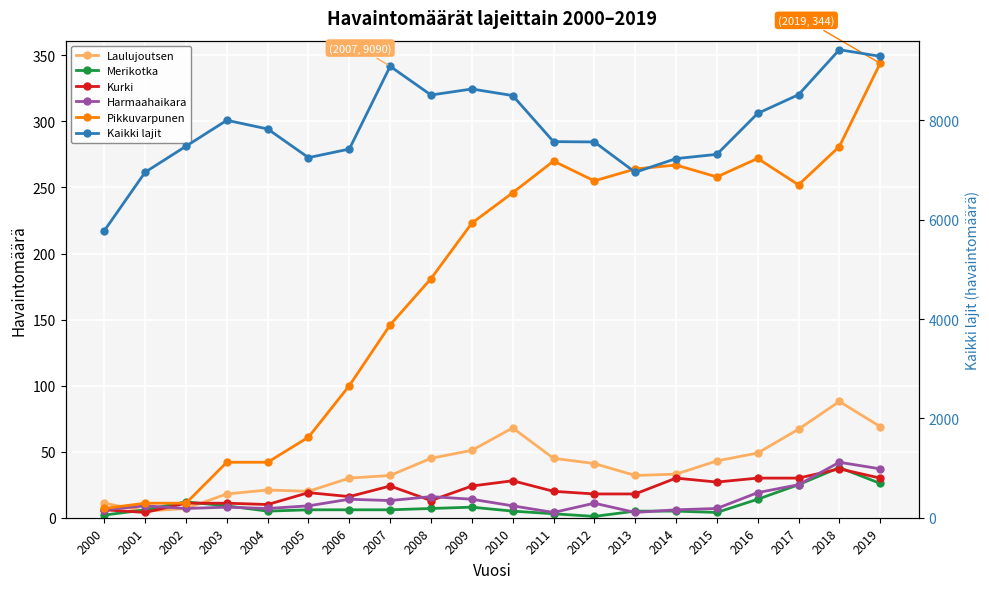

Reading right to left, what are all the values shown in this chart?

Laulujoutsen: 69	88	67	49	43	33	32	41	45	68	51	45	32	30	20	21	18	7	5	11
Merikotka: 26	38	25	14	4	5	5	1	3	5	8	7	6	6	6	5	9	12	6	2
Kurki: 30	37	30	30	27	30	18	18	20	28	24	13	24	16	19	10	11	11	4	6
Harmaahaikara: 37	42	25	19	7	6	4	11	4	9	14	16	13	14	9	7	8	7	9	6
Pikkuvarpunen: 344	281	252	272	258	267	264	255	270	246	223	181	146	100	61	42	42	11	11	7
Kaikki lajit: 9291	9424	8518	8142	7317	7231	6956	7567	7573	8501	8633	8512	9090	7424	7251	7828	8003	7481	6958	5779